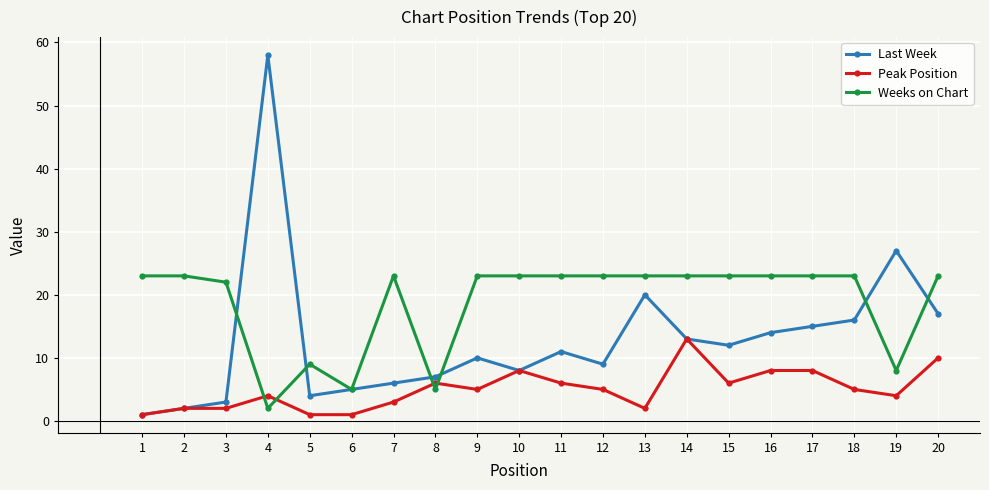

At which label does Last Week first exceed 11?

4